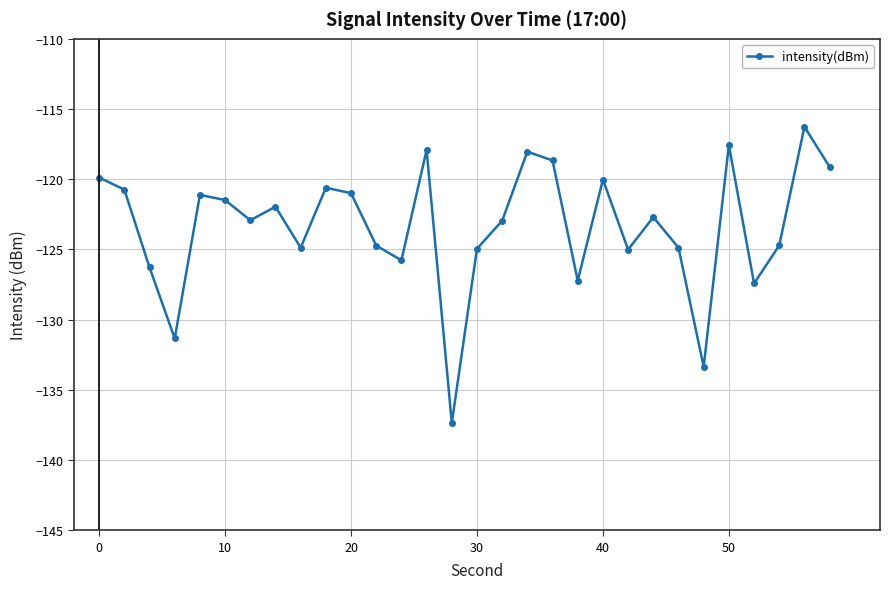

What is the greatest value displayed?

-116.3